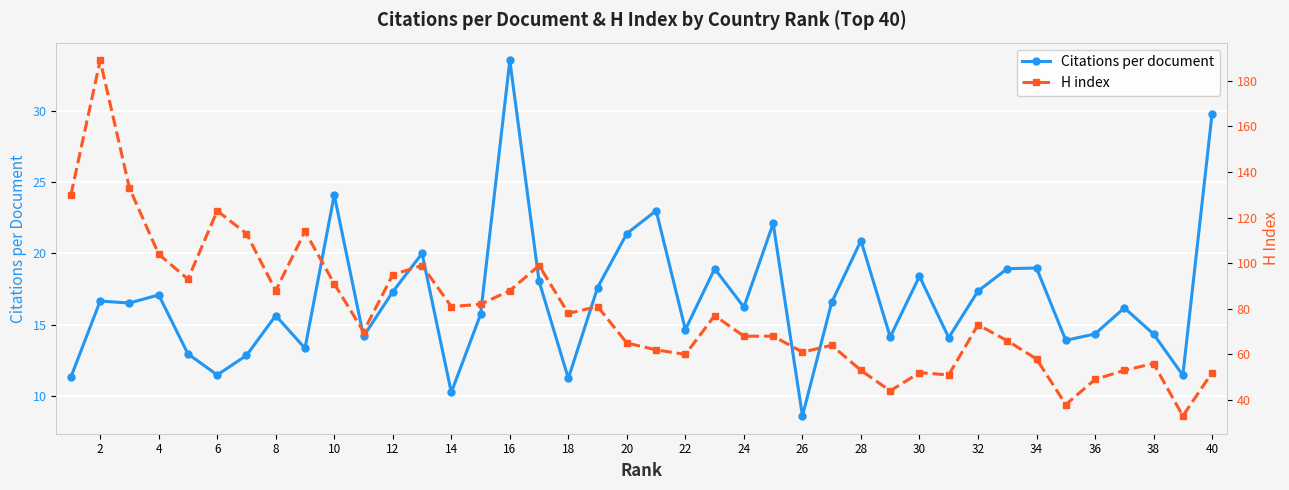

The Citations per document series shows 11.5 at 6. True or false?

True